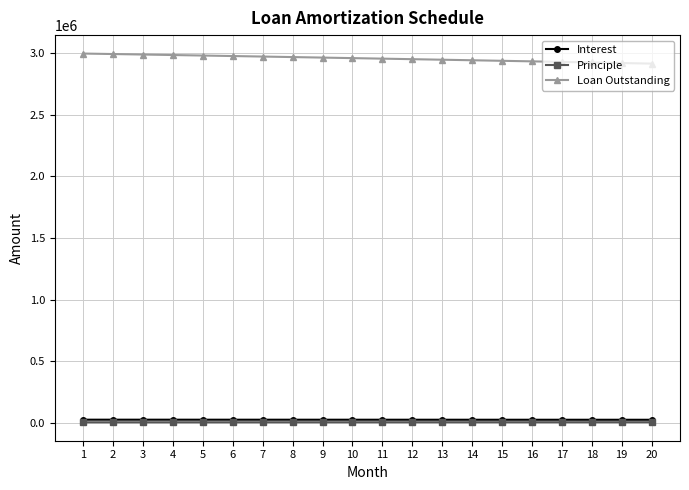

What is the approximate value of Loan Outstanding at 8?

2967457.5